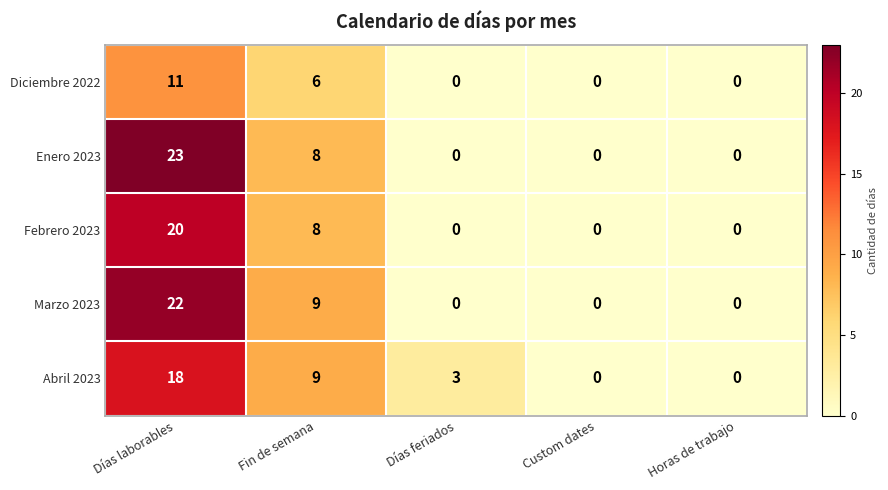

Reading left to right, extract all data points from this chart.

Diciembre 2022: 11	6	0	0	0
Enero 2023: 23	8	0	0	0
Febrero 2023: 20	8	0	0	0
Marzo 2023: 22	9	0	0	0
Abril 2023: 18	9	3	0	0